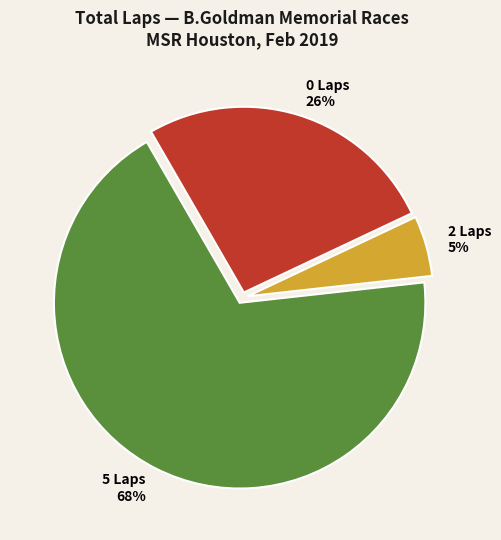

Rank the categories by value from lowest to highest.

2 Laps 5%, 0 Laps 26%, 5 Laps 68%